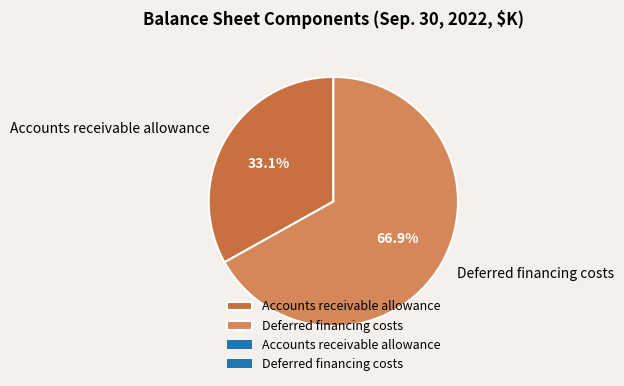

What percentage do Accounts receivable allowance and Deferred financing costs together represent?

100.0%